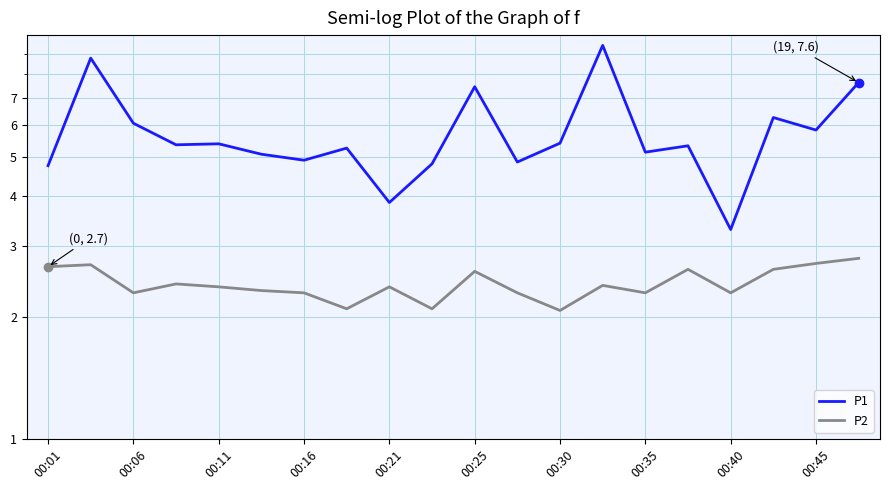

What is the difference between the second highest and second lowest values in the P1 series?

4.9